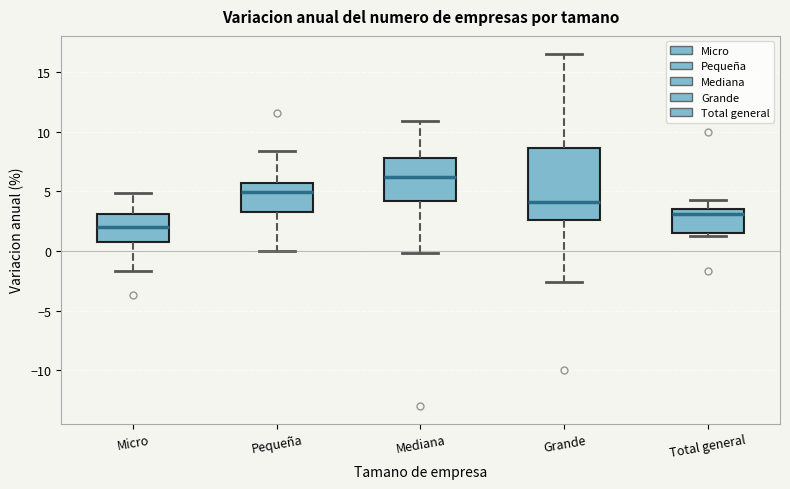

Where does the median line of the box for Pequeña sit on the y-axis? The values are not printed on the chart, so give them approximately, as read against the axis.

5.0